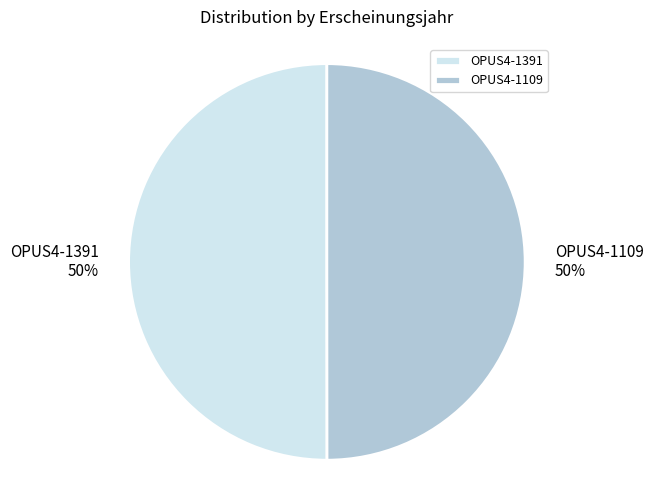

To the nearest percent, what is the combined percentage of OPUS4-1391 and OPUS4-1109?

100%